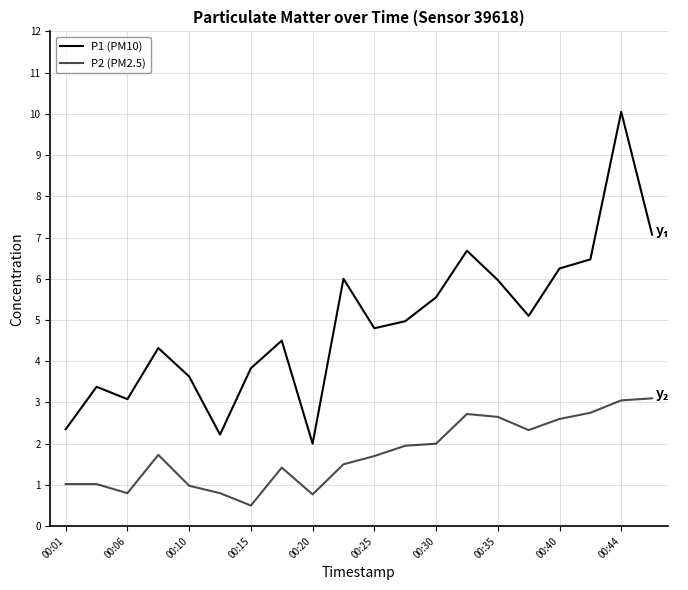

Does the chart have visible grid lines?

Yes